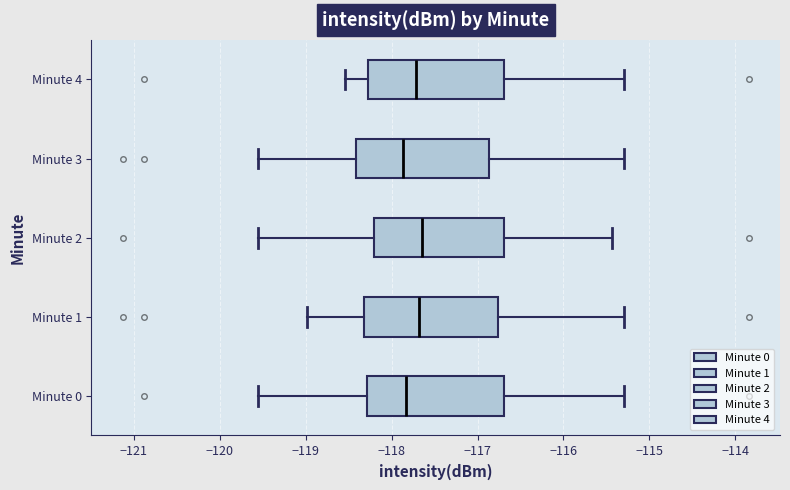

Where is the right edge of the box for Minute 0 on the x-axis? The values are not printed on the chart, so give them approximately, as read against the axis.

-116.7